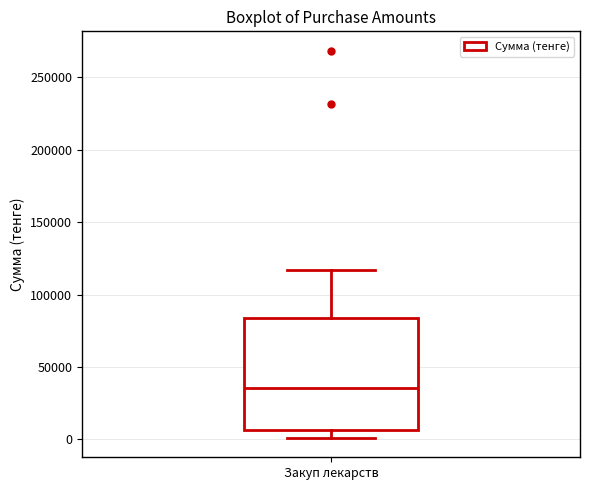

Read this box plot against the y-axis: the position of the median line, the range covered by the box, and the ends of both whiskers. The values are not printed on the chart, so give them approximately, as read against the axis.

median 35000, box 5000 to 85000, whiskers 0 to 115000